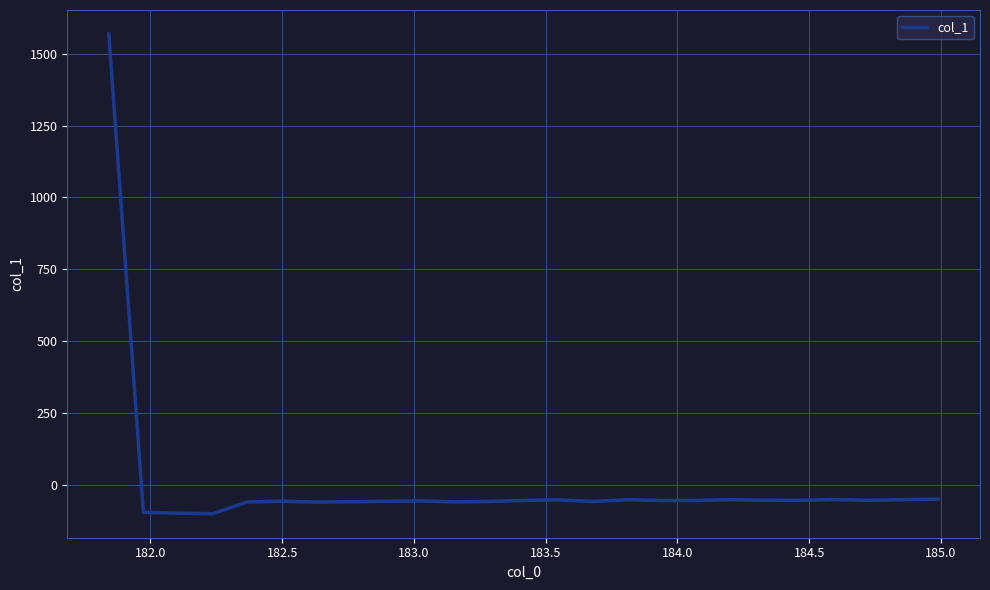

What is the smallest value displayed?

-101.4